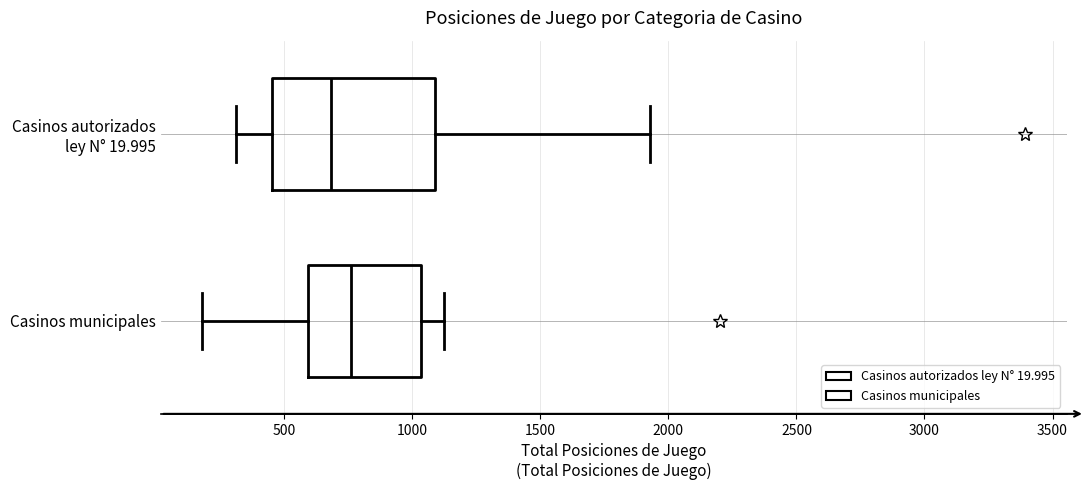

Which box's median line is the furthest to the right?

Casinos municipales